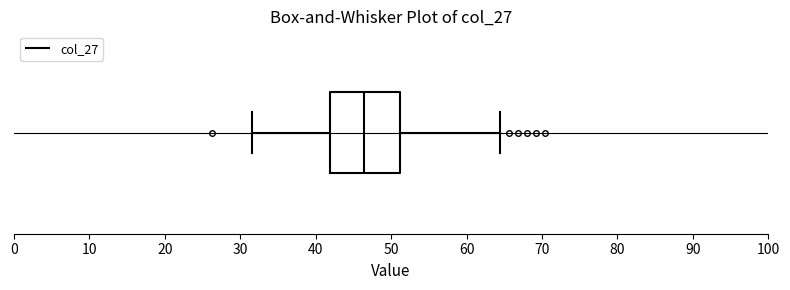

Where is the left edge of the box on the x-axis? The values are not printed on the chart, so give them approximately, as read against the axis.

42